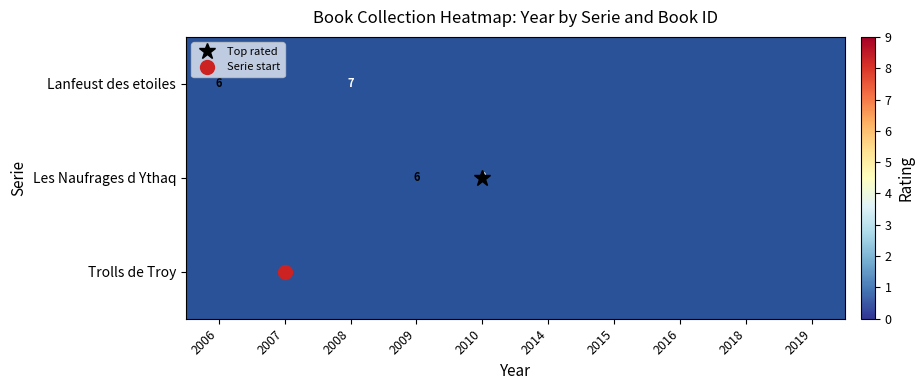

At which label does Trolls de Troy reach its peak?

2006